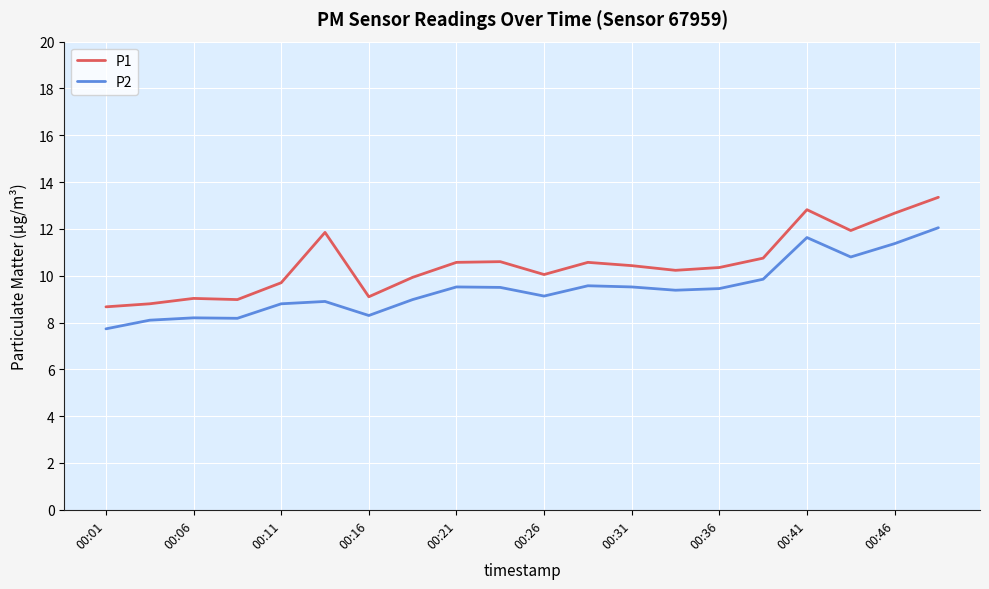

What is the lowest value of the P2 series?

7.7